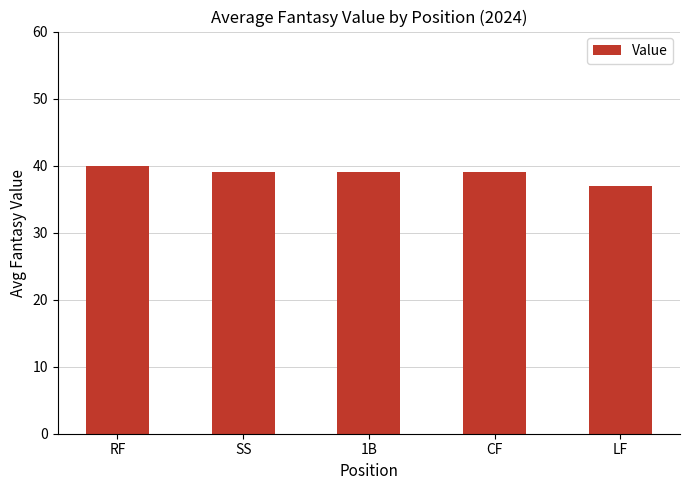

Reading right to left, list all the values displayed in this chart.

LF=37	CF=39	1B=39	SS=39	RF=40